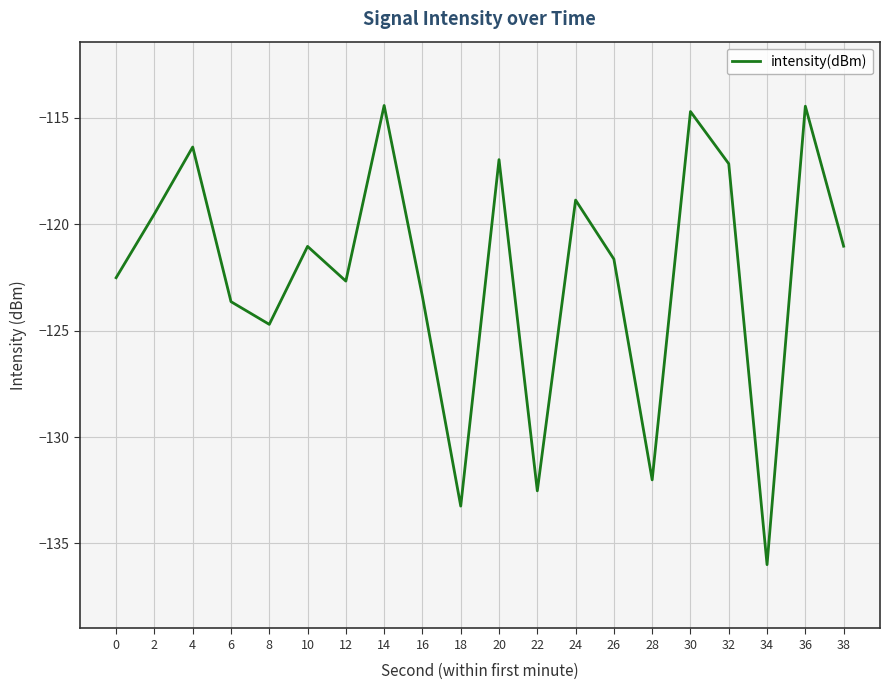

What is the difference between the maximum and minimum values?

21.6